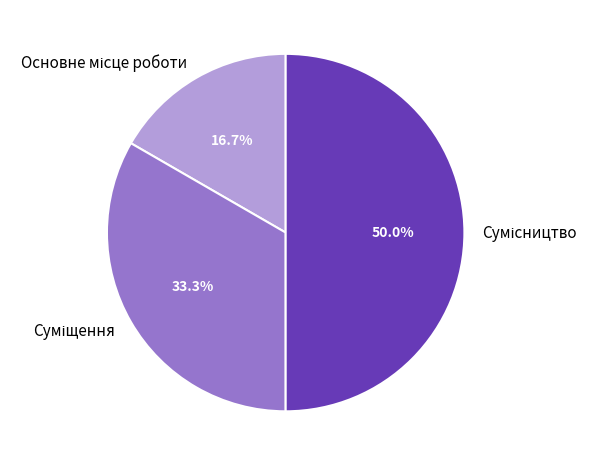

Rank the categories by value from lowest to highest.

Основне місце роботи, Суміщення, Сумісництво